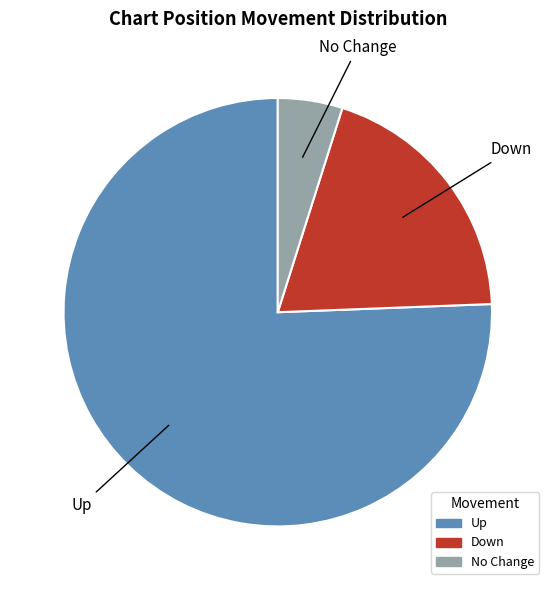

Is there any slice that represents more than half of the pie?

Yes